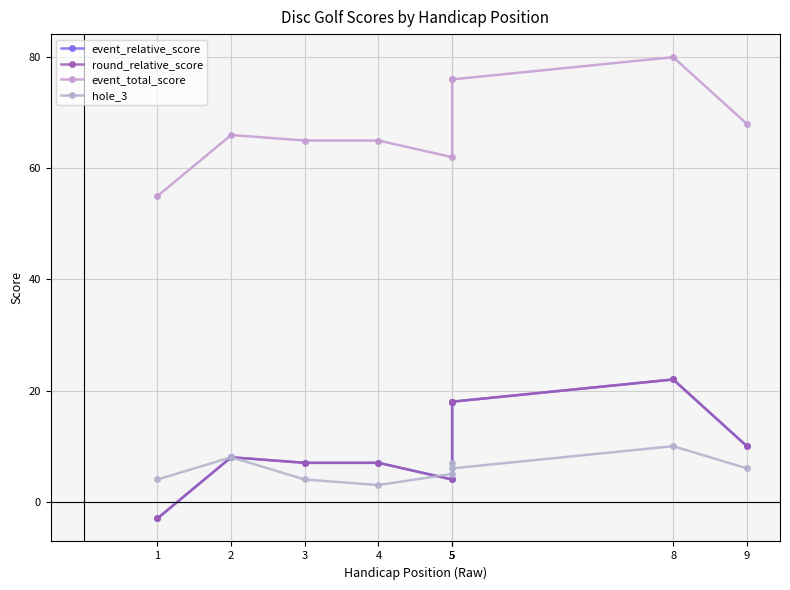

Is the value of round_relative_score at 8 greater than the value of event_total_score at 5?

No